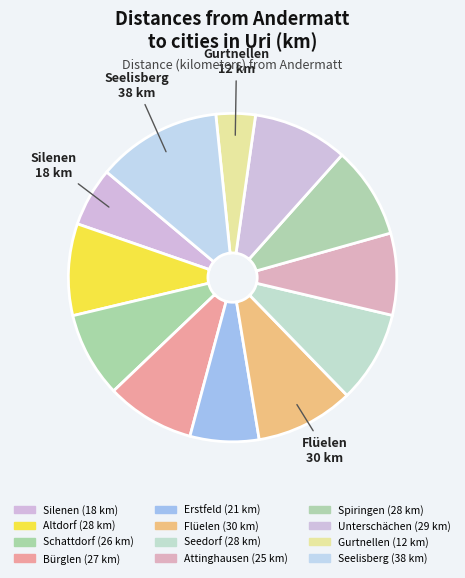

How many slices are in this pie chart?

12